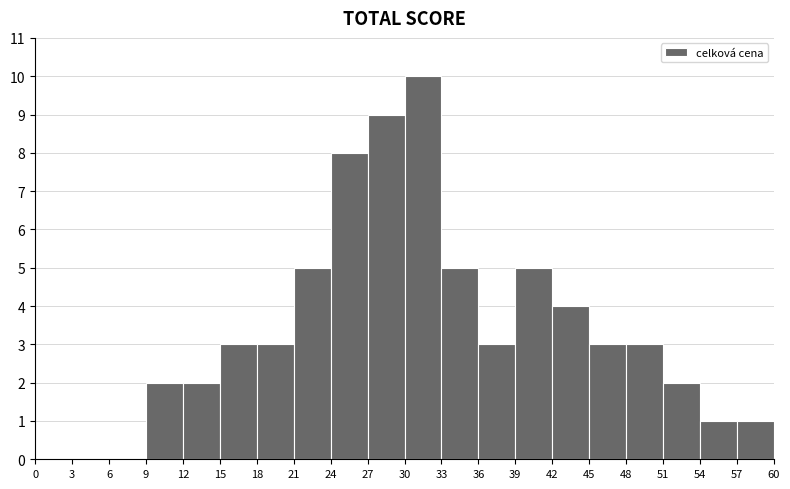

What is the height of the bar covering 21 to 24 on the x-axis? The values are not printed on the chart, so give them approximately, as read against the axis.

5